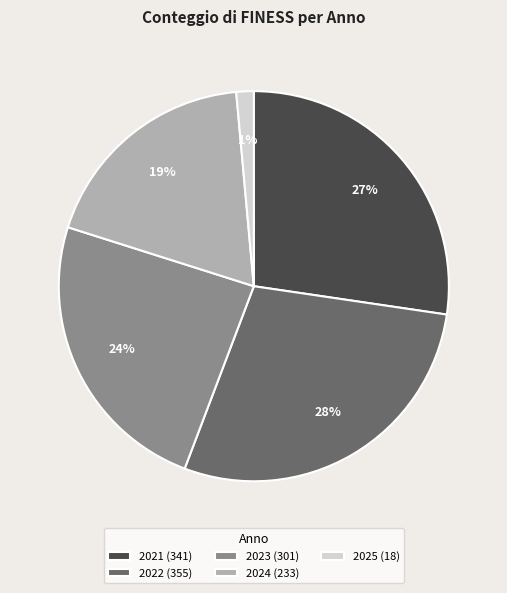

Do 2023 (301) and 2024 (233) together represent more than half of the pie?

No